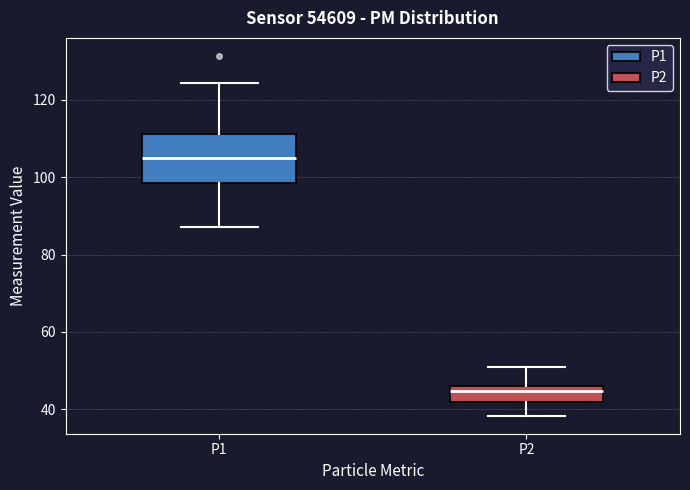

Which box has the highest median line?

P1